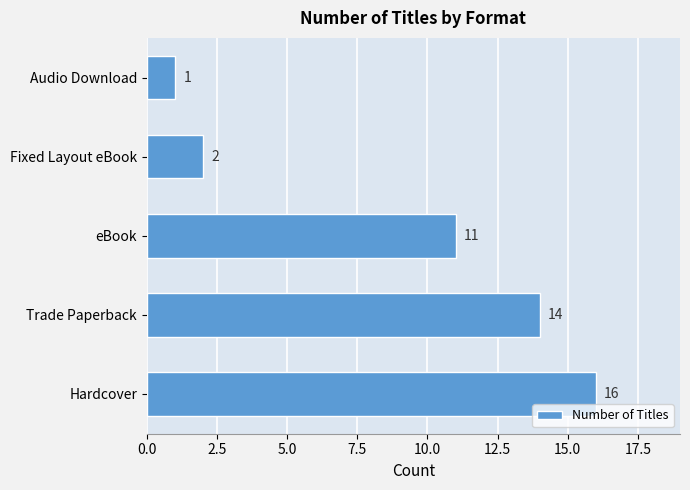

What is the sum of all values?

44